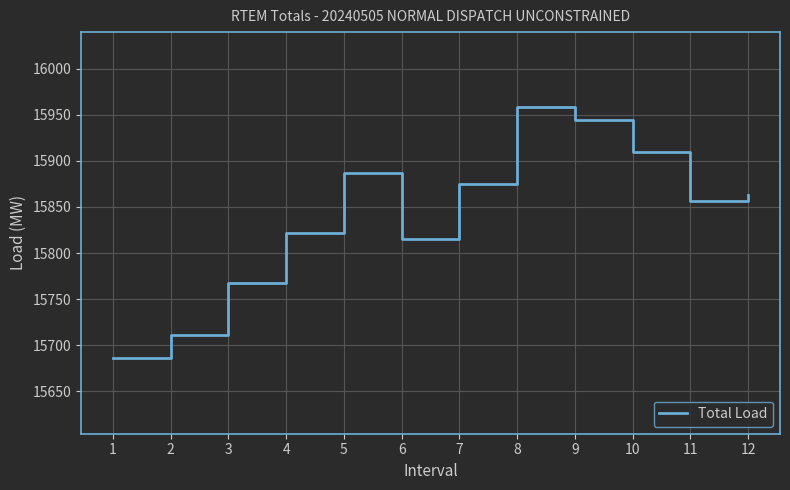

What is the change in value from 5 to 9?

+57.1